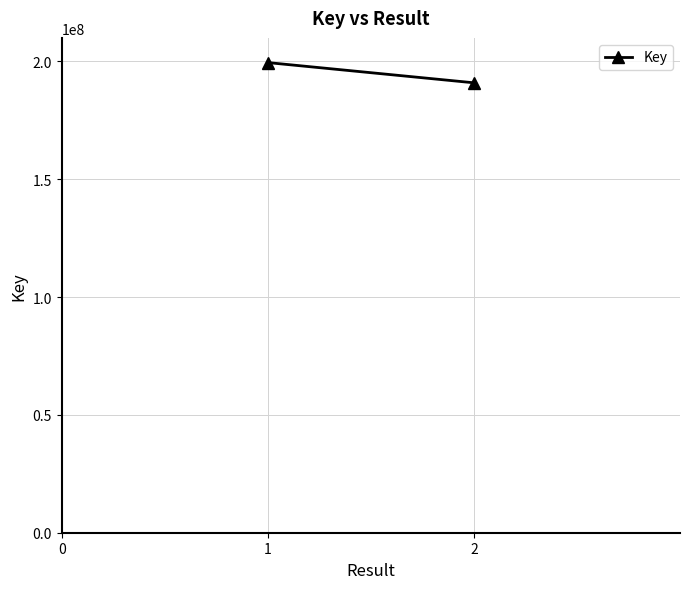

Reading left to right, transcribe all the data shown in this chart.

199520888	190940226